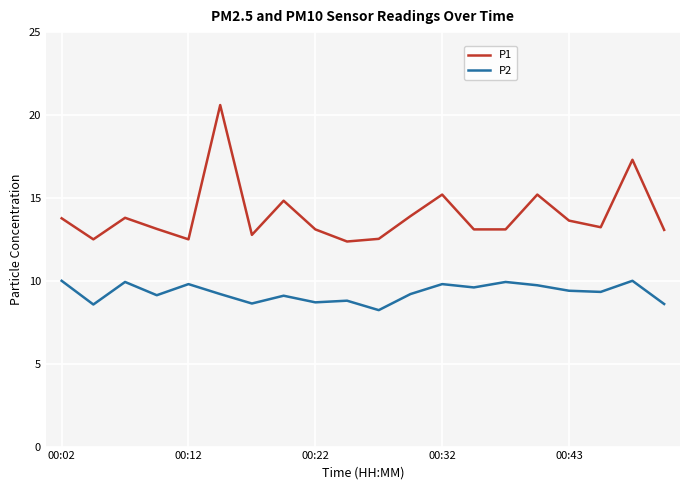

What is the difference between the second highest and minimum values in the P1 series?

4.9